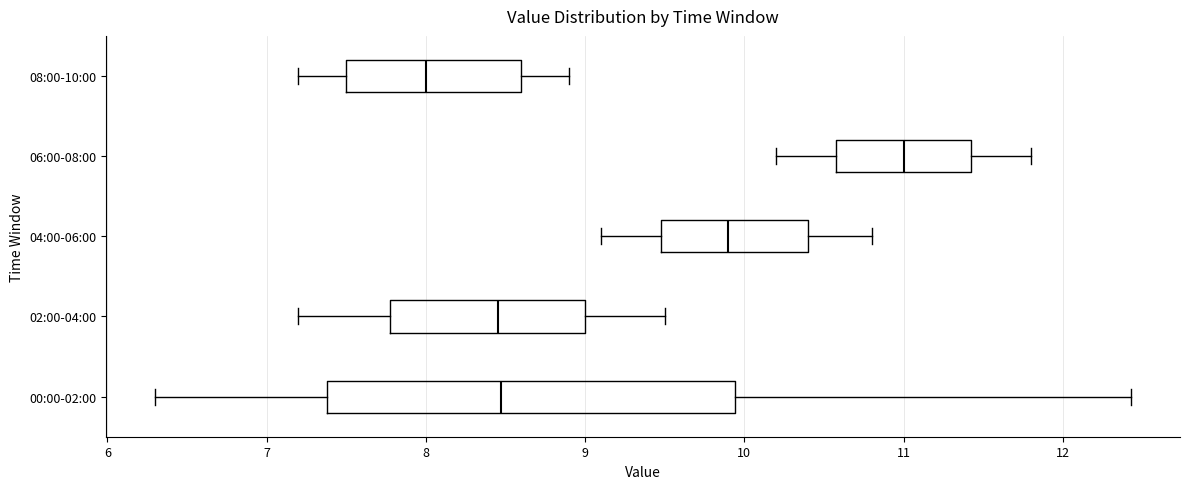

Comparing the boxes themselves (not the whiskers), which one is the widest?

00:00-02:00